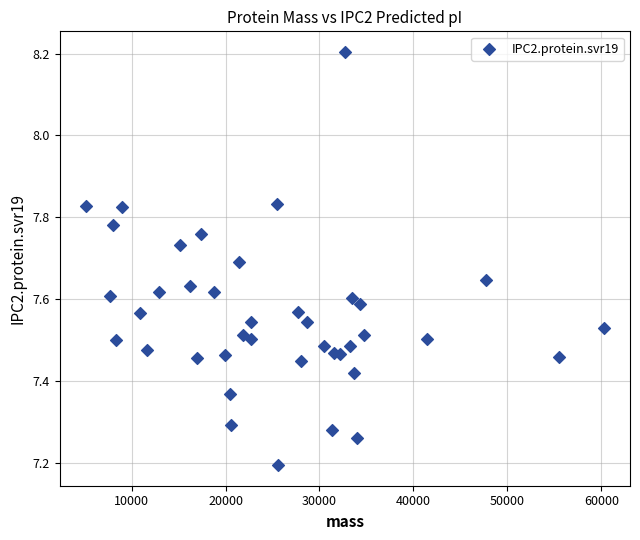

What Y value in the scatter plot is closest to 7?

7.2